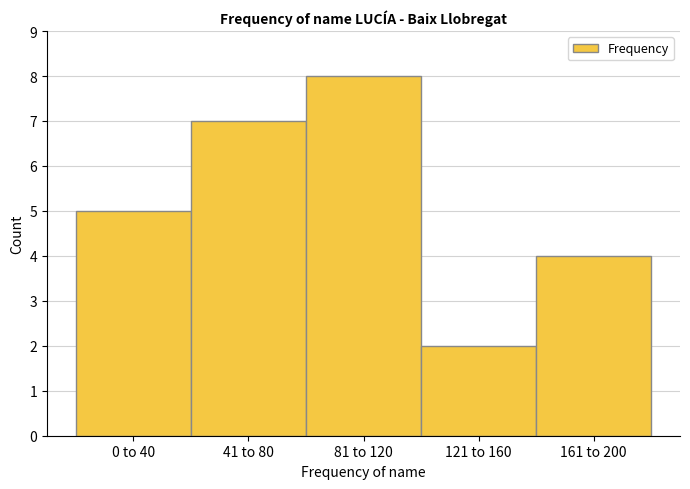

Reading left to right, transcribe all the data shown in this chart.

5	7	8	2	4